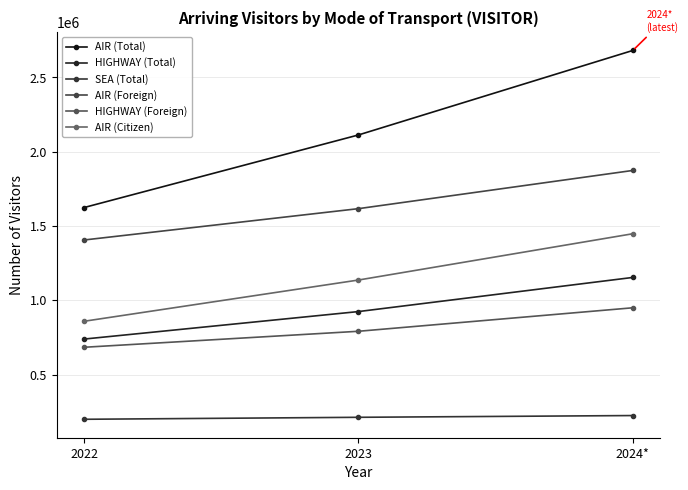

Reading left to right, transcribe all the data shown in this chart.

AIR (Total): 1624393	2113179	2682181
HIGHWAY (Total): 738718	923931	1153784
SEA (Total): 198629	211976	223758
AIR (Foreign): 1405815	1616877	1874159
HIGHWAY (Foreign): 683464	791204	949423
AIR (Citizen): 858578	1136302	1448022